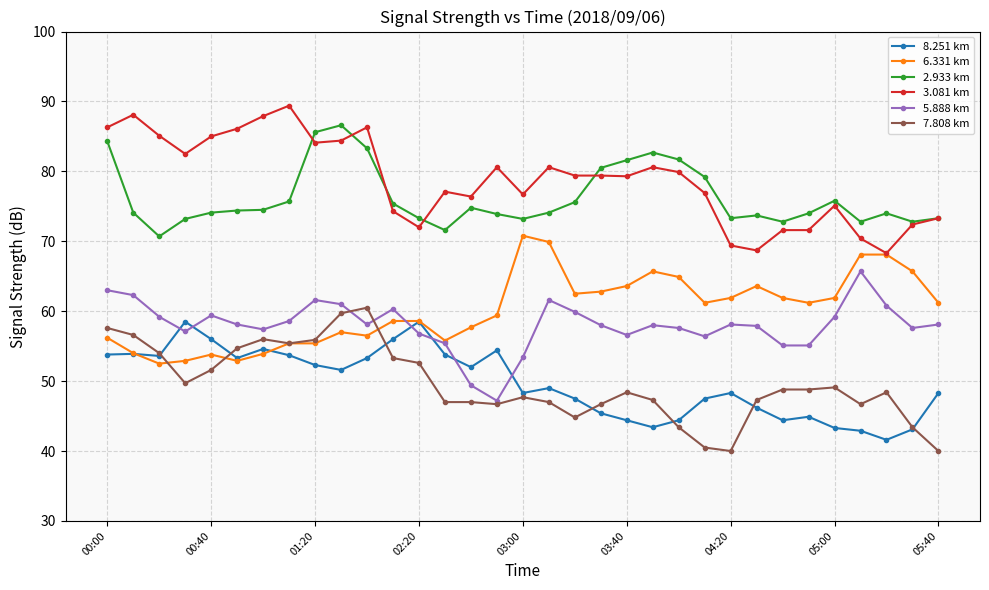

What is the minimum value for 7.808 km?

40.0